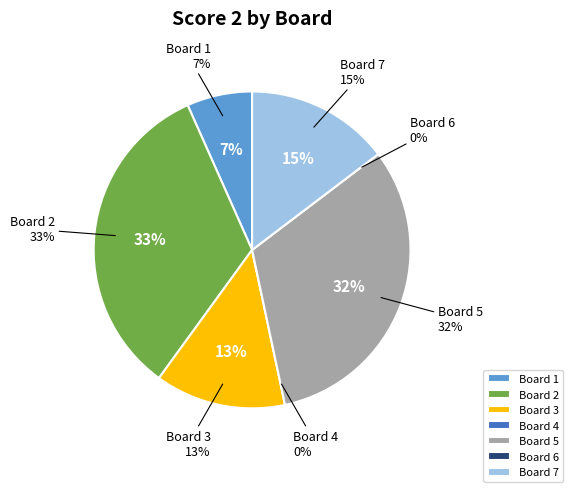

What is the smallest slice in the pie chart?

Board 4